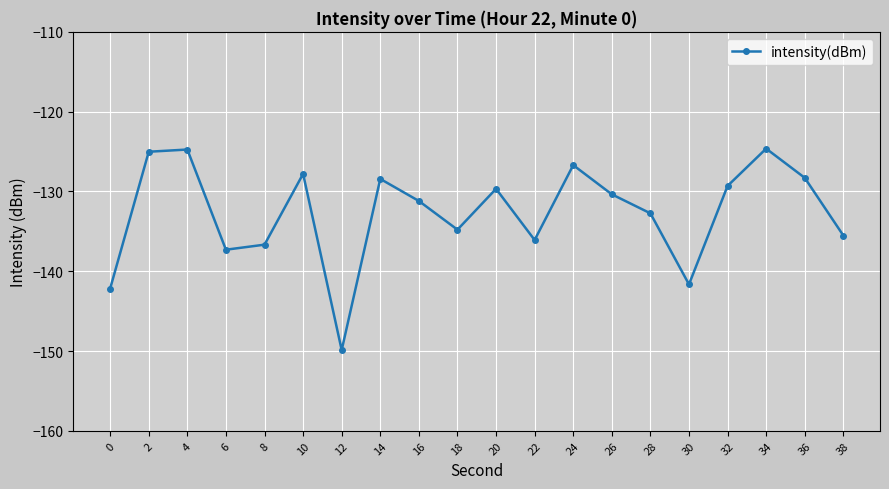

What is the smallest value displayed?

-149.9